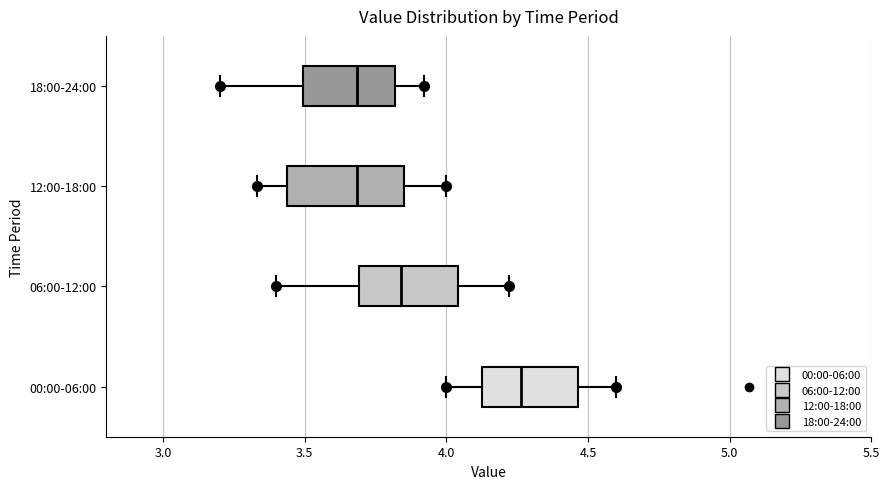

Reading bottom to top, transcribe this box plot: for each box, give where its median line is, the range the box spans, and where its two whiskers end, as read against the x-axis. The values are not printed on the chart, so give them approximately, as read against the axis.

00:00-06:00: median 4.25, box 4.15 to 4.45, whiskers 4.00 to 4.60
06:00-12:00: median 3.85, box 3.70 to 4.05, whiskers 3.40 to 4.20
12:00-18:00: median 3.70, box 3.45 to 3.85, whiskers 3.35 to 4.00
18:00-24:00: median 3.70, box 3.50 to 3.80, whiskers 3.20 to 3.90